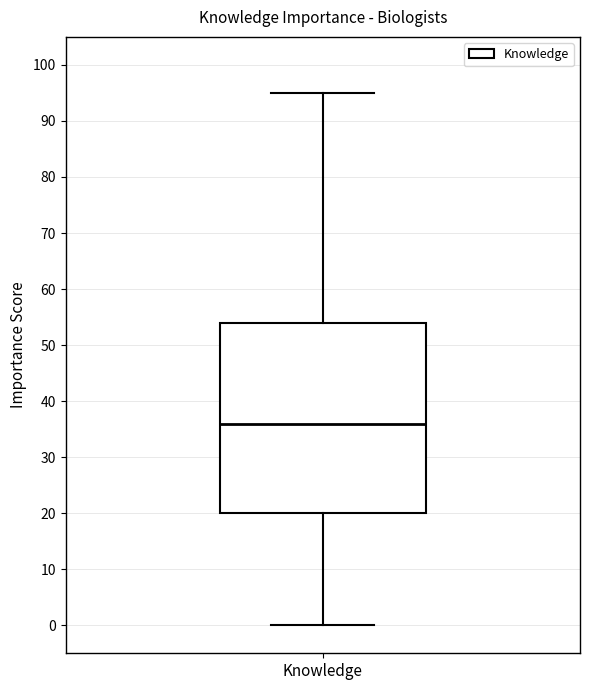

Where does the lower whisker of the box for Knowledge end on the y-axis? The values are not printed on the chart, so give them approximately, as read against the axis.

0